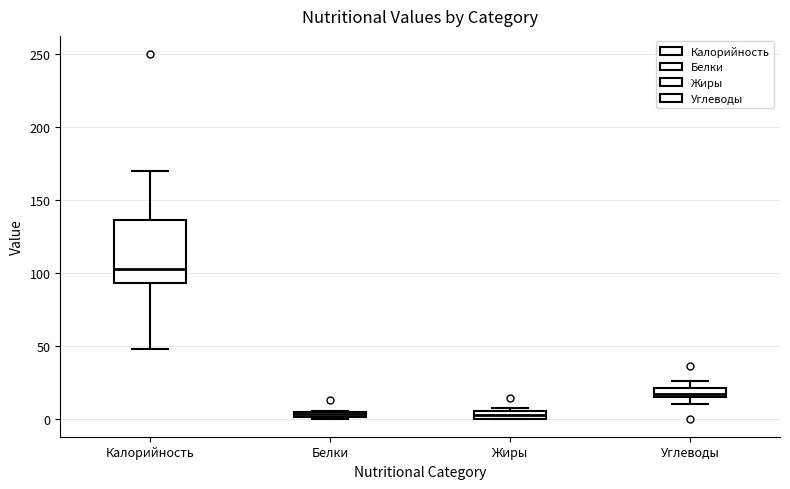

Comparing the boxes themselves (not the whiskers), which one is the tallest?

Калорийность